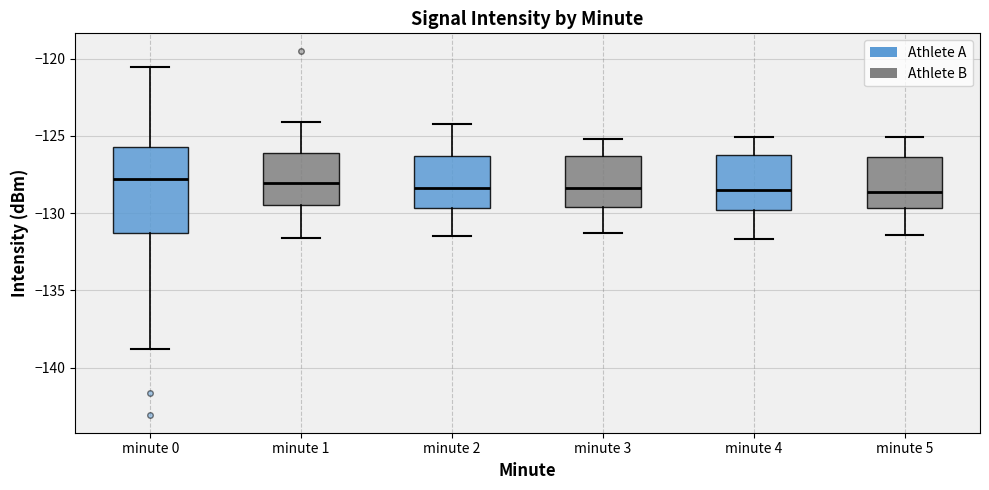

Where is the lower edge of the box for minute 5 on the y-axis? The values are not printed on the chart, so give them approximately, as read against the axis.

-129.5